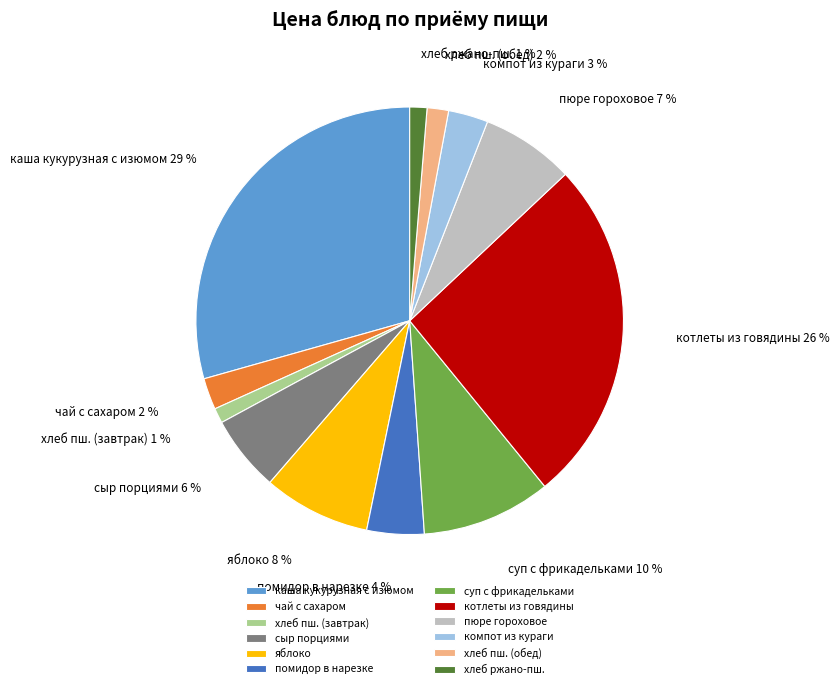

Does компот из кураги represent more than half of the total?

No